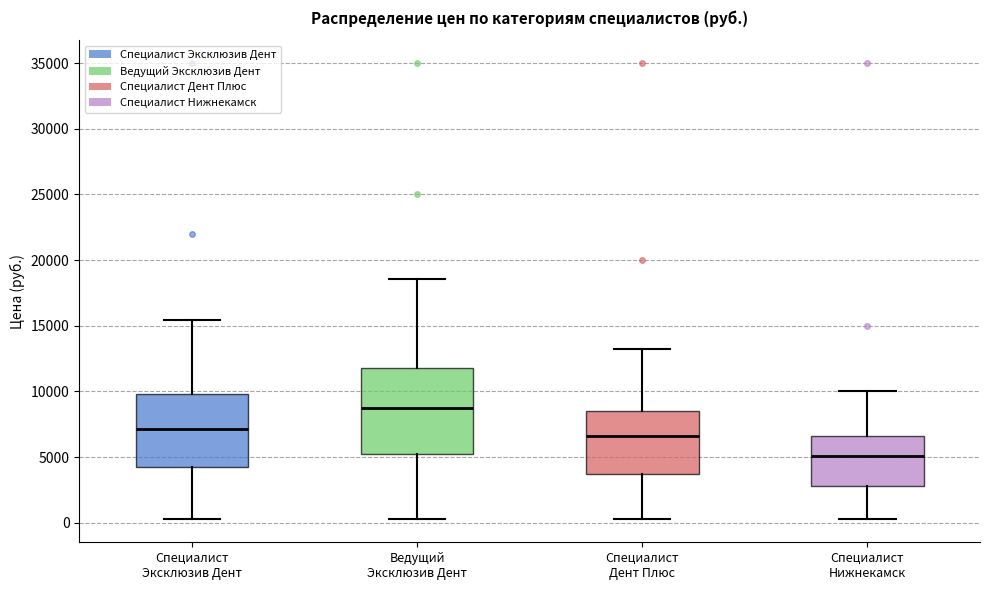

Where does the lower whisker of the box for Специалист Дент Плюс end on the y-axis? The values are not printed on the chart, so give them approximately, as read against the axis.

500